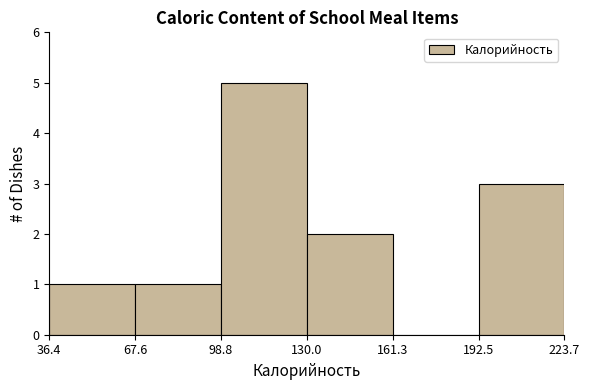

How tall is the bar that spans 36.4 to 67.6 on the x-axis? The values are not printed on the chart, so give them approximately, as read against the axis.

1